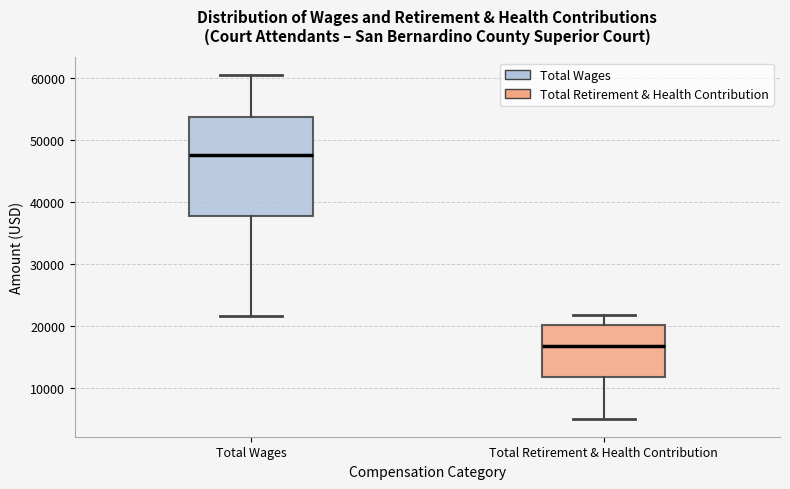

Reading left to right, transcribe this box plot: for each box, give where its median line is, the range the box spans, and where its two whiskers end, as read against the y-axis. The values are not printed on the chart, so give them approximately, as read against the axis.

Total Wages: median 47000, box 38000 to 54000, whiskers 22000 to 60000
Total Retirement & Health Contribution: median 17000, box 12000 to 20000, whiskers 5000 to 22000